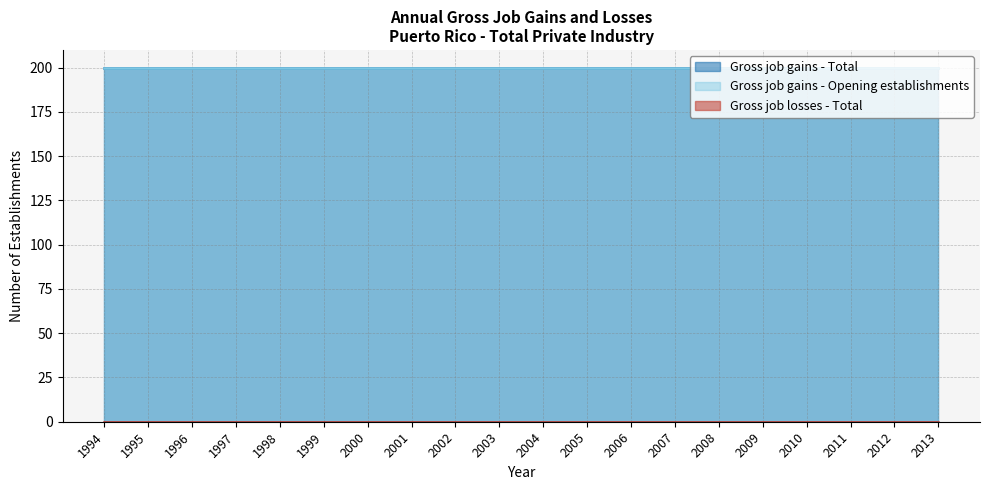

True or false: Gross job losses - Total has more than 2 interior local peaks.

False